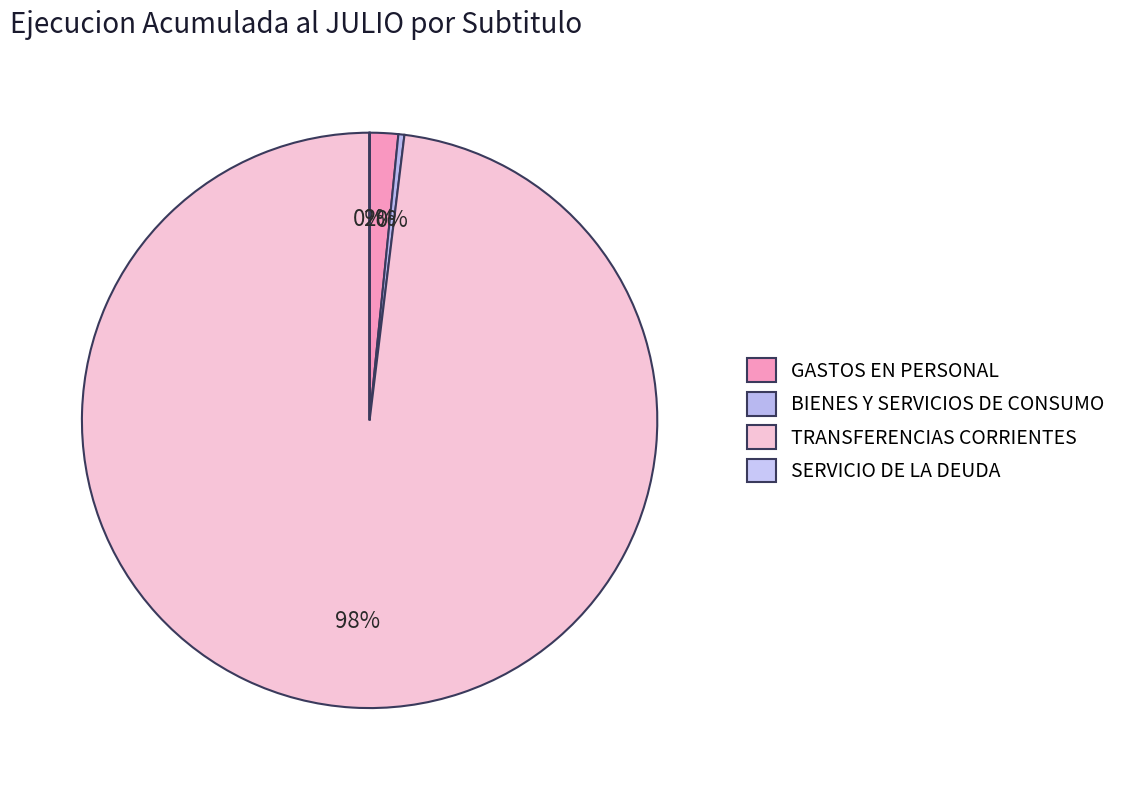

What percentage do SERVICIO DE LA DEUDA and BIENES Y SERVICIOS DE CONSUMO together represent?

0.3%